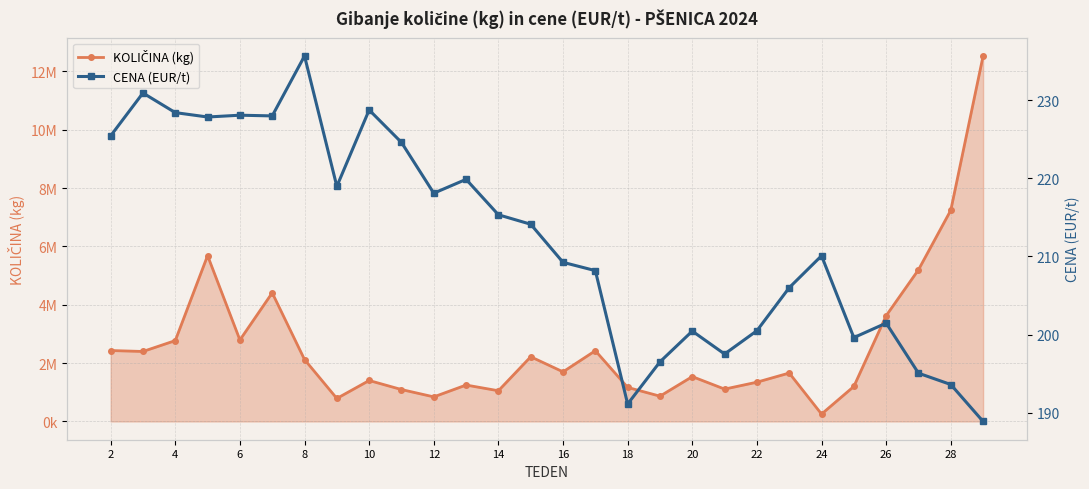

How many lines are shown in the chart?

2